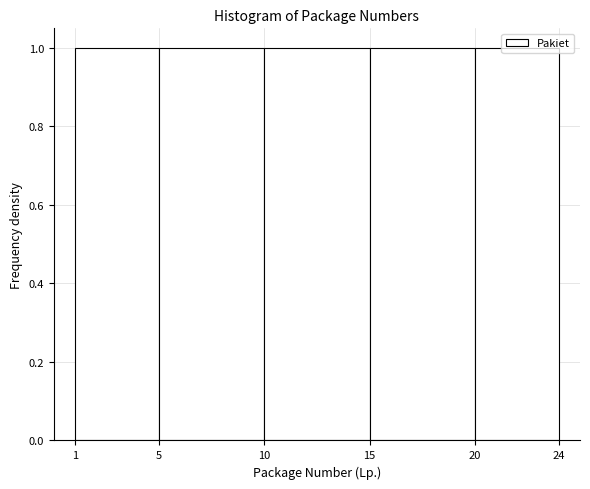

Reading left to right, list every bar in this chart as the range it spans on the x-axis followed by its height. The values are not printed on the chart, so give them approximately, as read against the axis.

1 to 5: 1
5 to 10: 1
10 to 15: 1
15 to 20: 1
20 to 24: 1